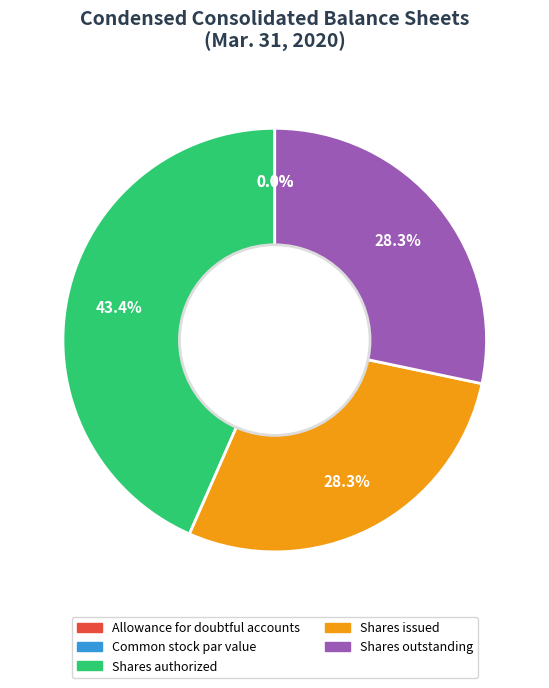

Is the sum of Shares authorized and Allowance for doubtful accounts greater than half?

No